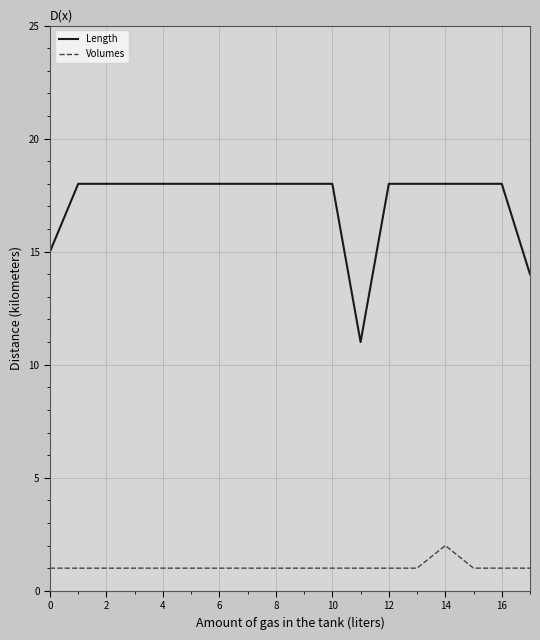

True or false: Length and Volumes intersect in this chart.

False